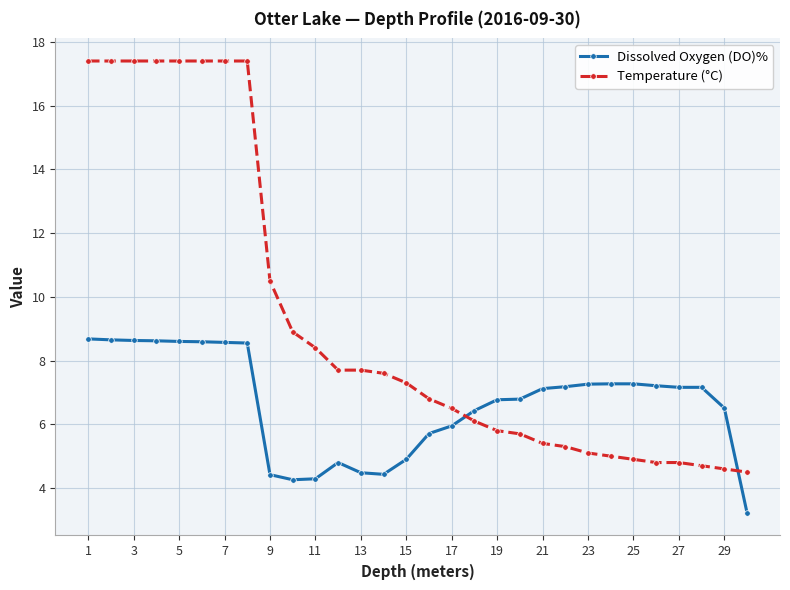

What is the minimum value shown in the chart?

3.2